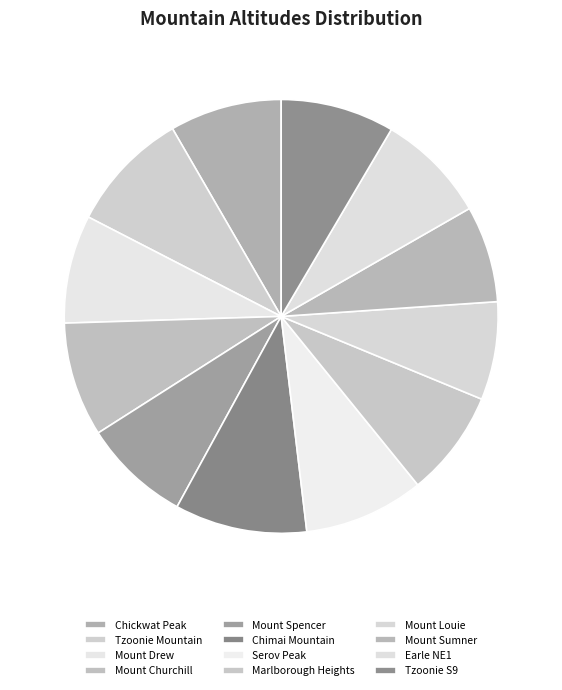

How many slices are in this pie chart?

12